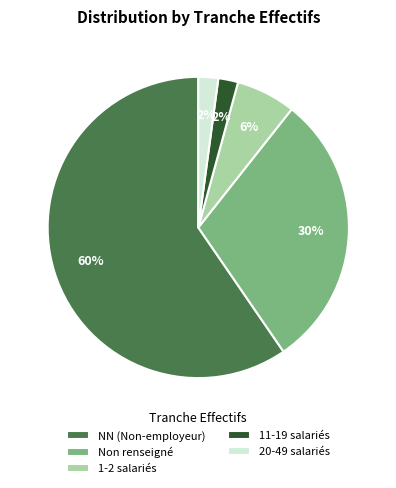

To the nearest percent, what portion does 20-49 salariés represent?

2%